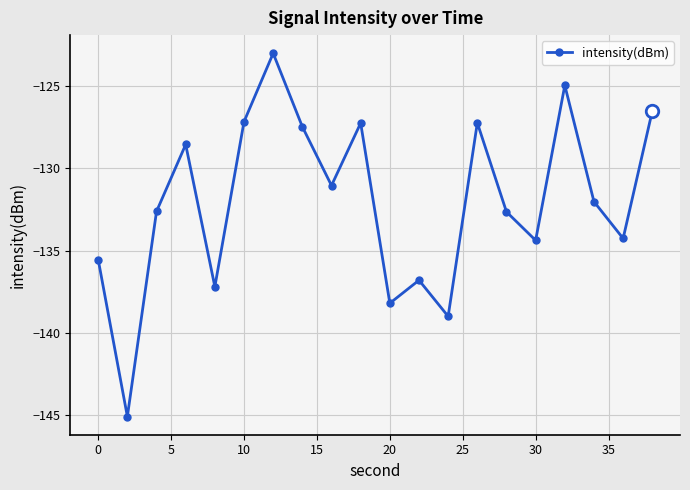

What is the average value?

-132.0